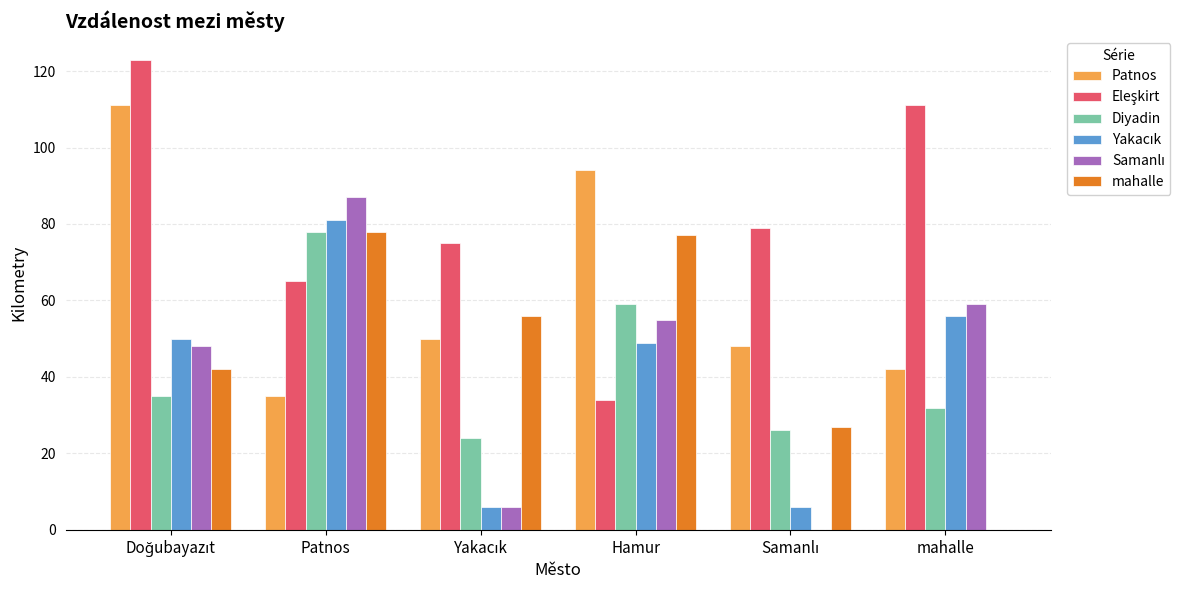

At which category is the sum across all series the highest?

Patnos